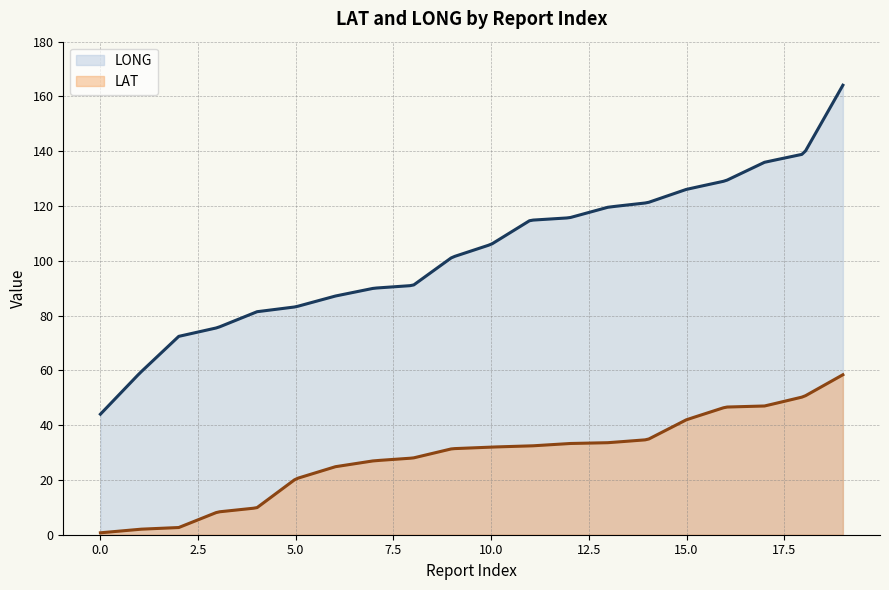

The value of LONG at 4 is 24.5. True or false?

False